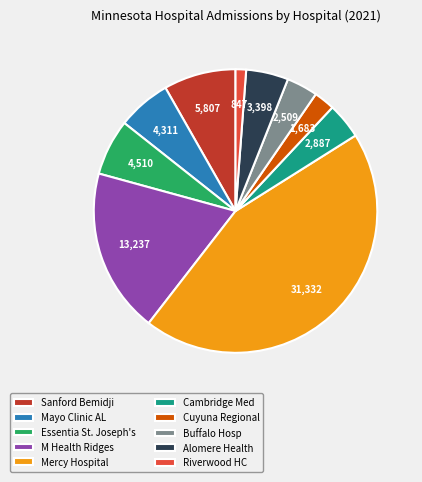

Which has a higher value, Cuyuna Regional or Alomere Health?

Alomere Health